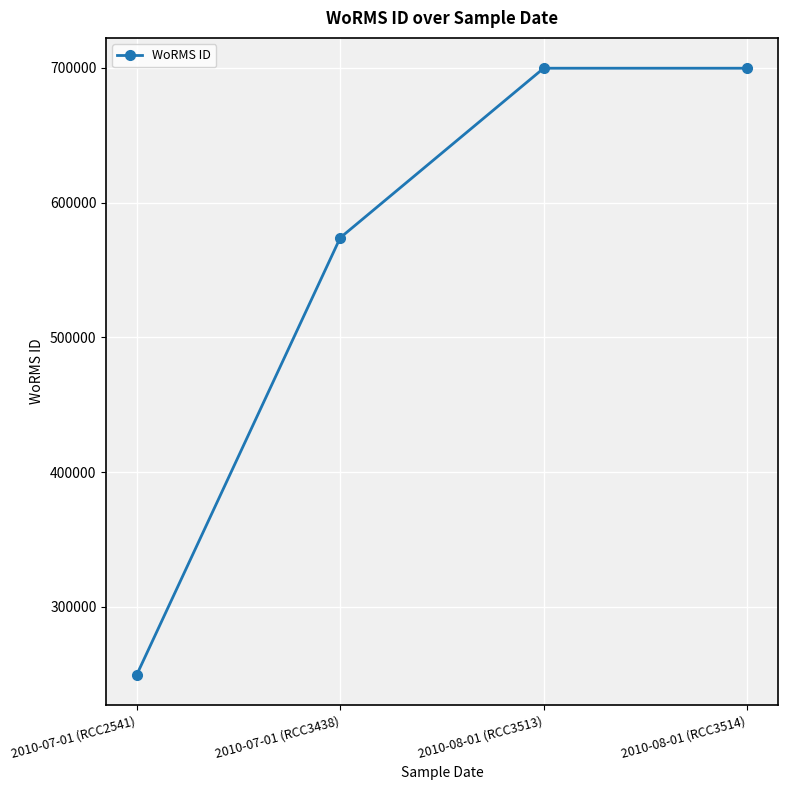

What is the change in value from 2010-07-01 (RCC2541) to 2010-07-01 (RCC3438)?

+324122